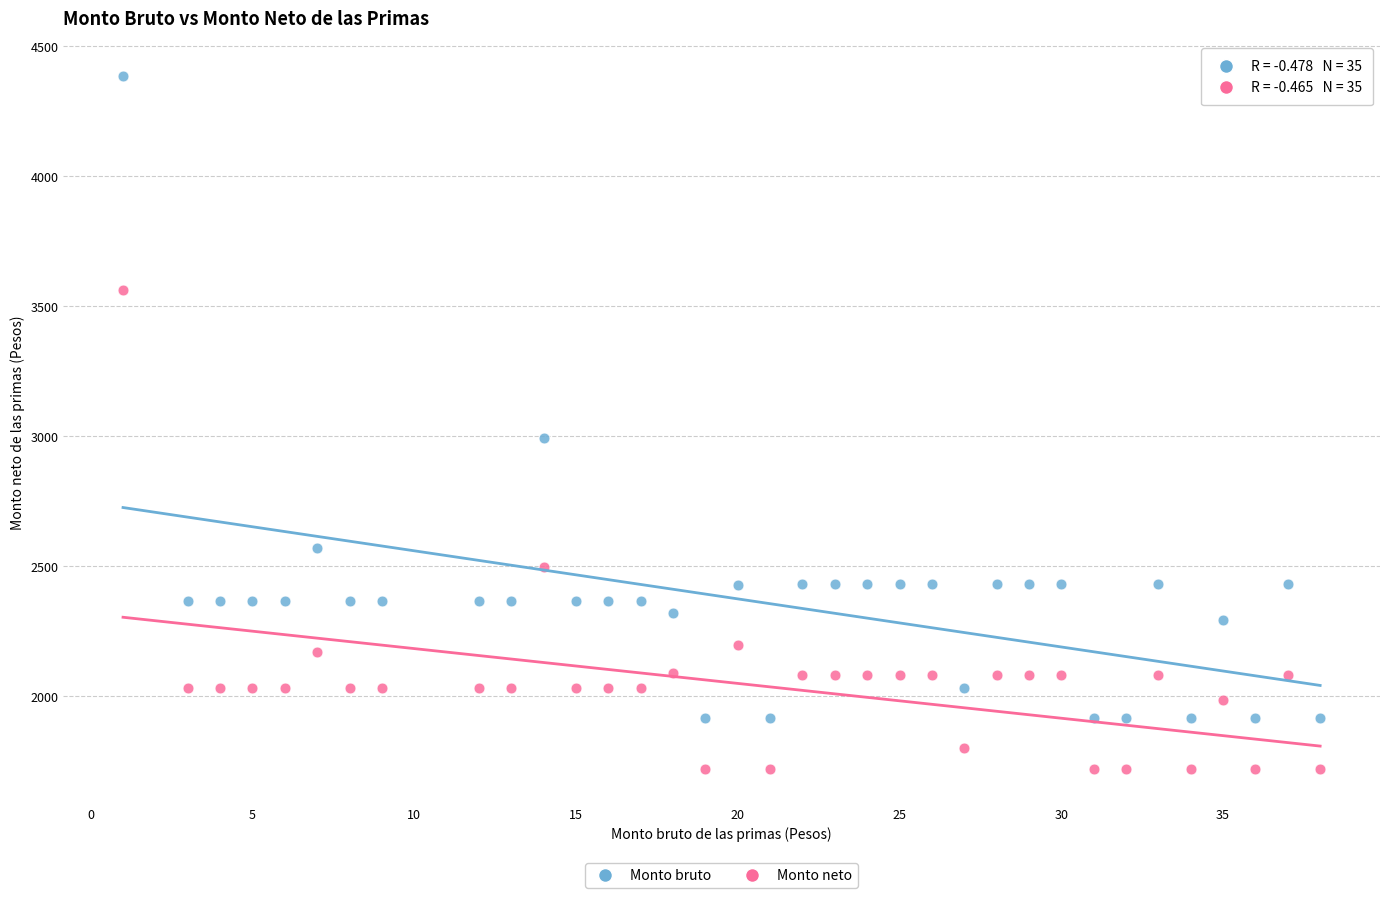

Across all series, what Y value is closest to 3053?

2994.5